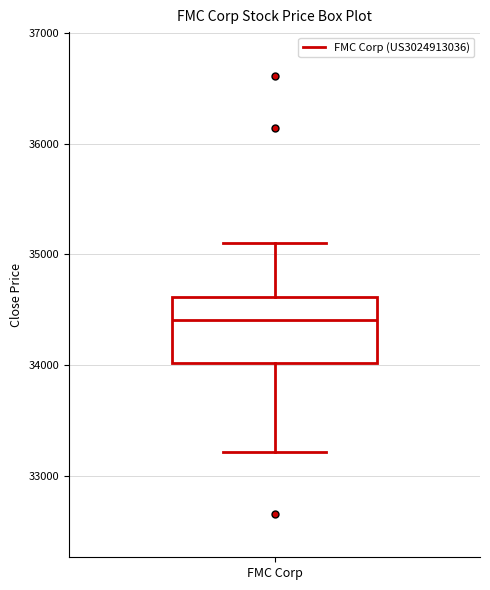

Read this box plot against the y-axis: the position of the median line, the range covered by the box, and the ends of both whiskers. The values are not printed on the chart, so give them approximately, as read against the axis.

median 34400, box 34000 to 34600, whiskers 33200 to 35100